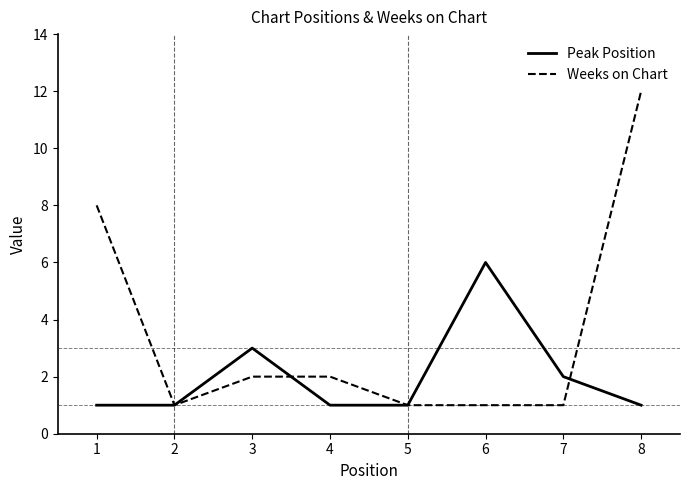

Reading right to left, what are all the values shown in this chart?

Peak Position: 1	2	6	1	1	3	1	1
Weeks on Chart: 12	1	1	1	2	2	1	8